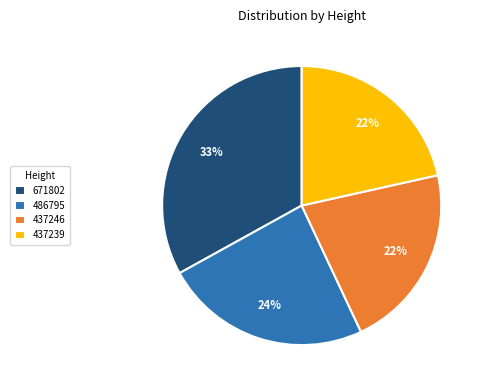

What is the ratio of the value at 671802 to the value at 437239?

1.5